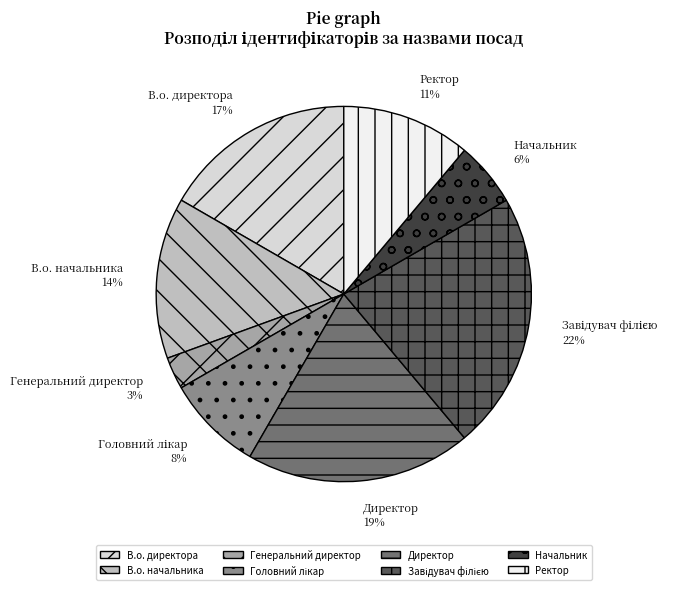

Which category has the smallest portion of the pie?

Генеральний директор